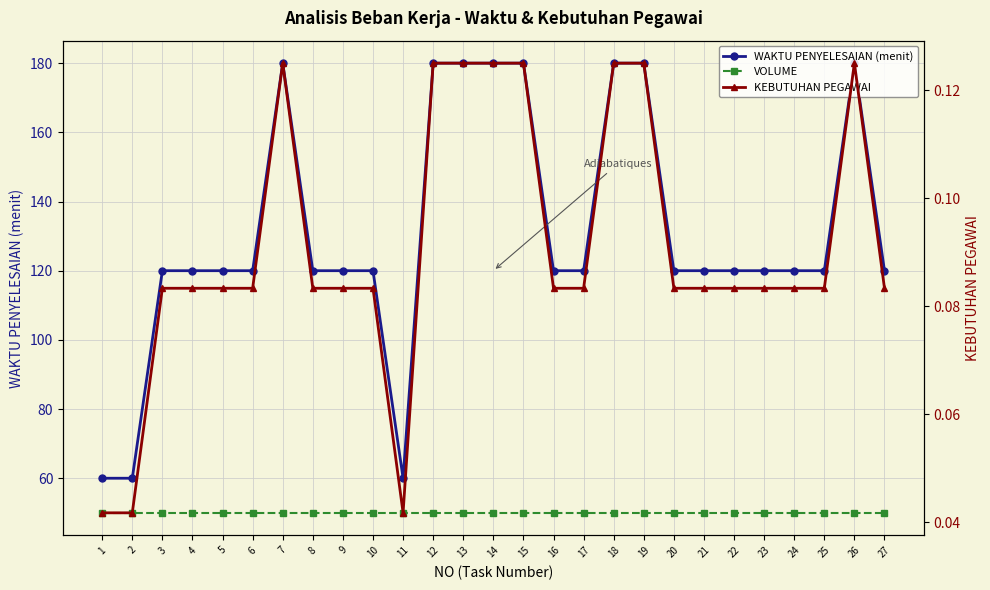

Which series has the widest spread of values?

WAKTU PENYELESAIAN (menit)